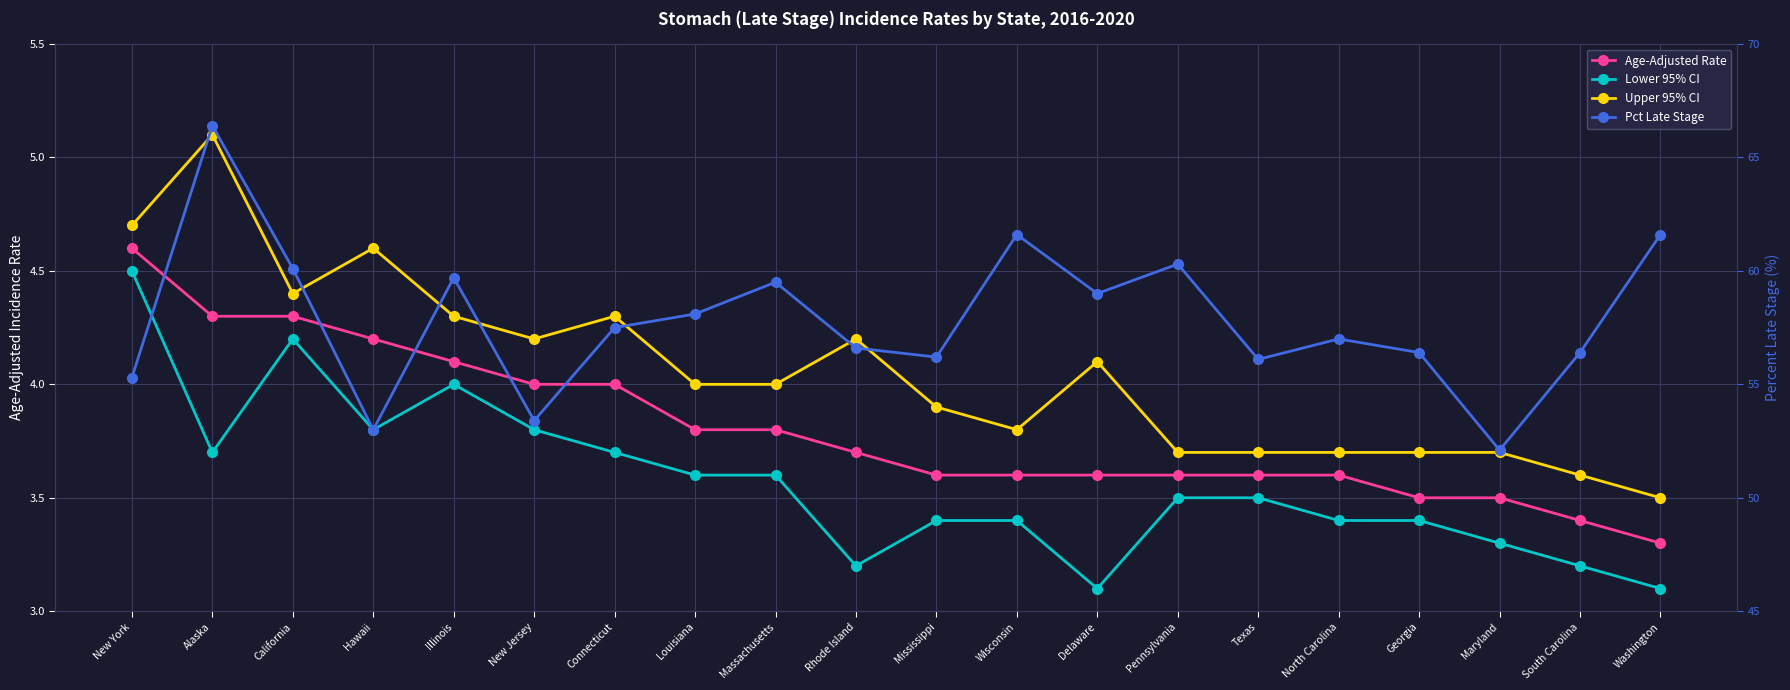

What is the difference between the second highest and second lowest values in the Pct Late Stage series?

8.6